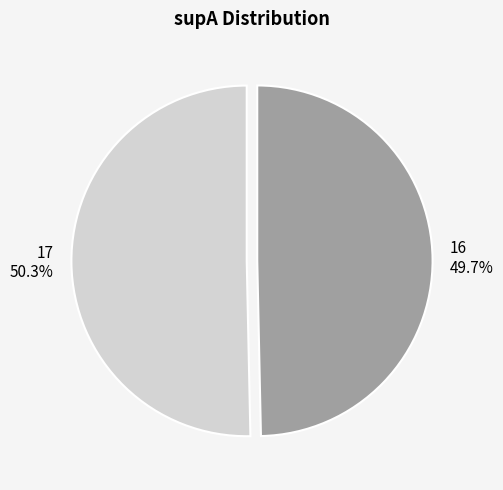

How many segments does this pie chart have?

2